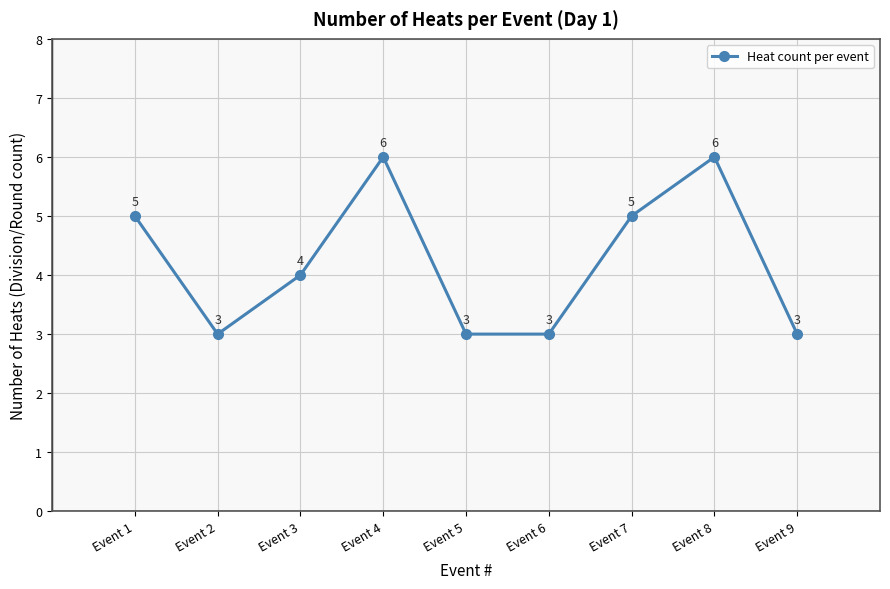

Does the chart have visible grid lines?

Yes